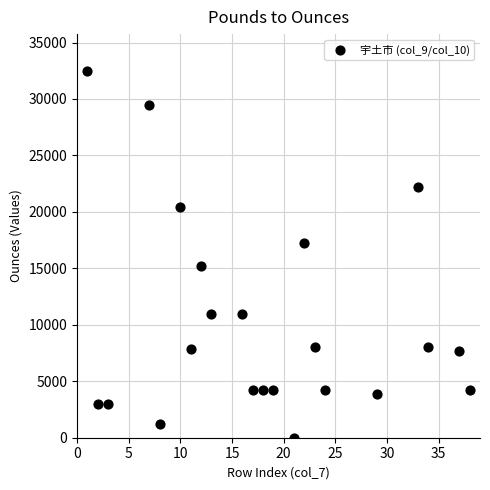

What is the range of X values (max minus min)?

37